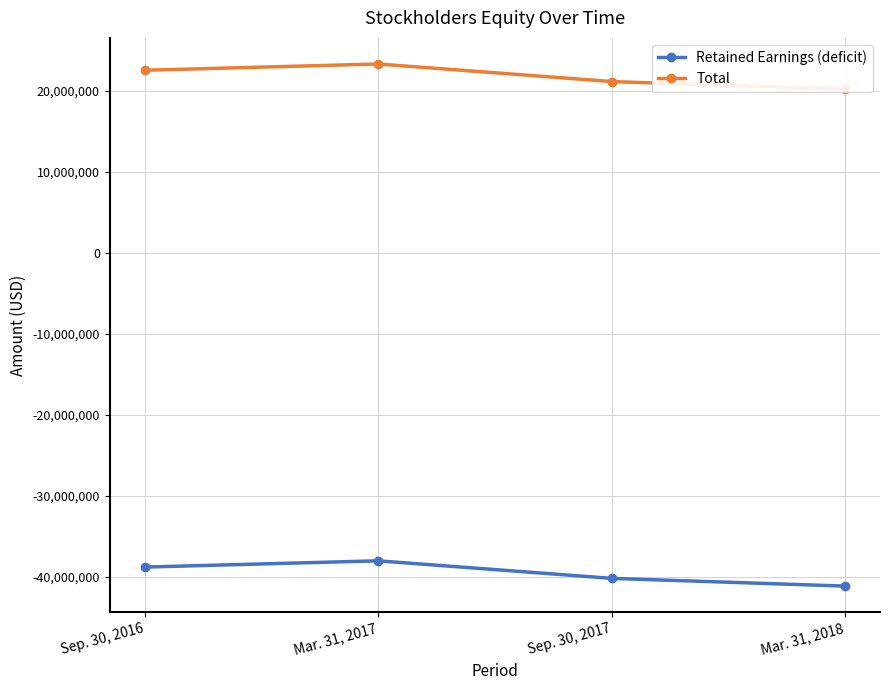

What is the difference between the second highest and minimum values in the Total series?

2346448